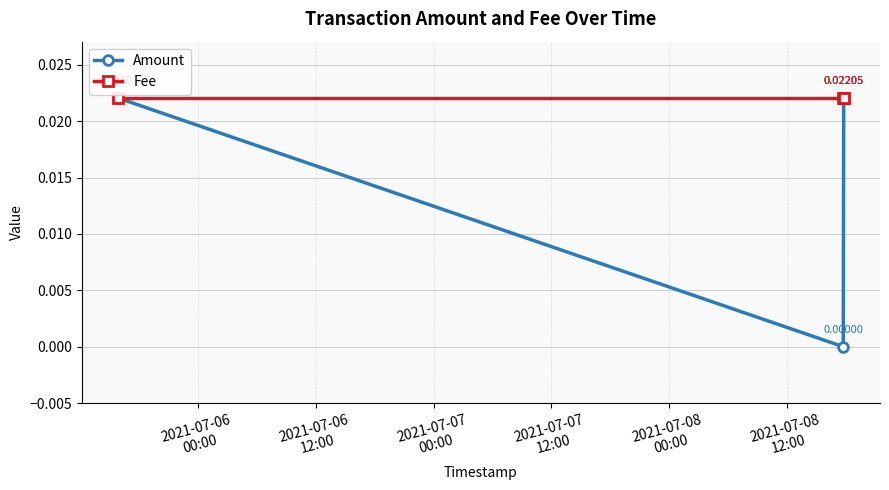

Rank the series by their average value, from highest to lowest.

Fee, Amount